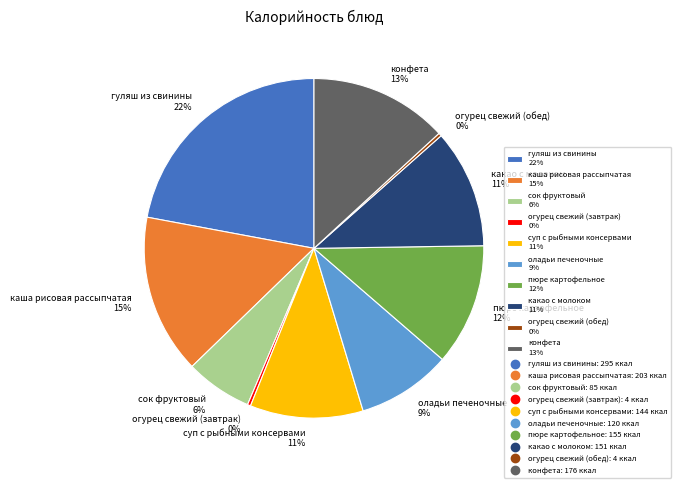

To the nearest percent, what is the difference between the largest and smallest slice percentages?

22%